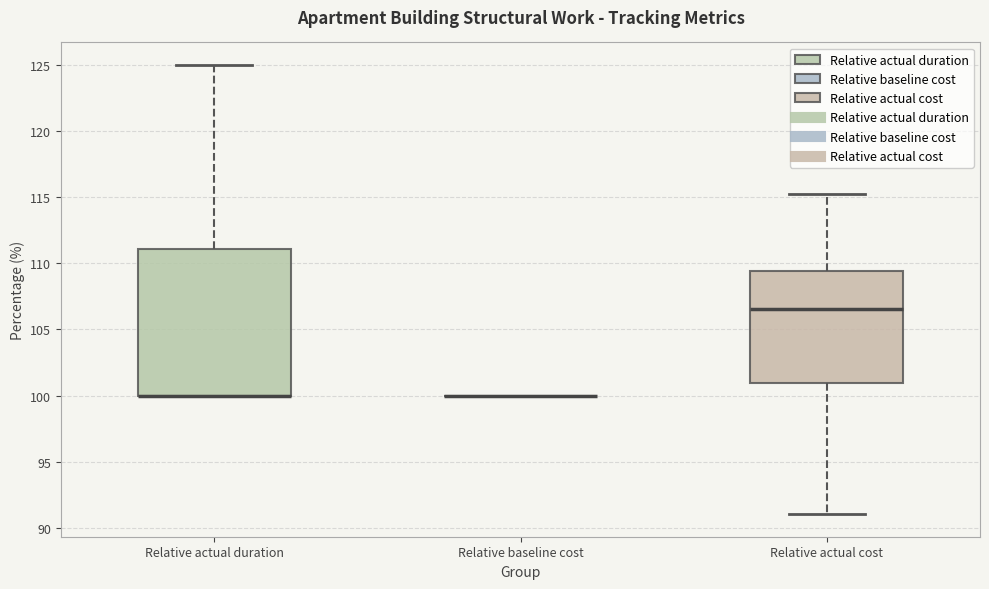

Which box is the tallest, from its lower edge to its upper edge?

Relative actual duration